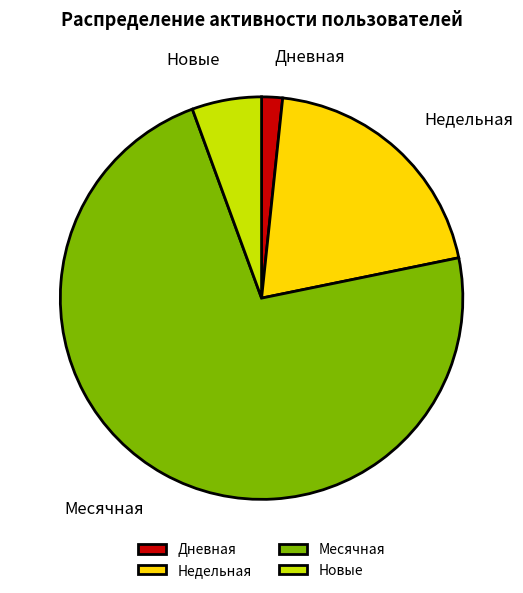

The Новые slice represents 6% of the pie. True or false?

True